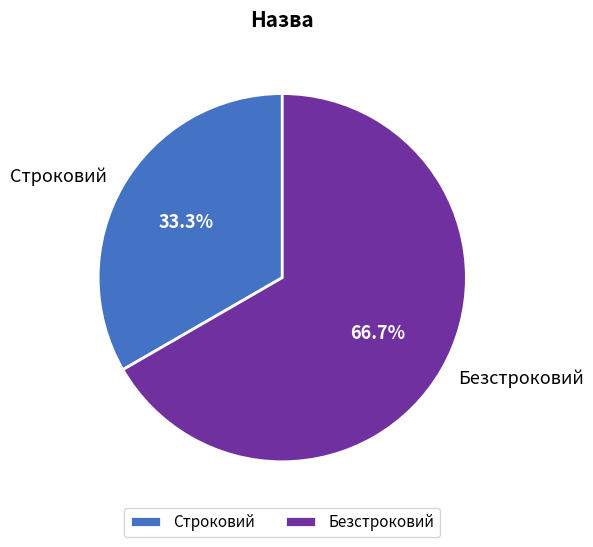

To the nearest percent, what portion does Безстроковий represent?

67%